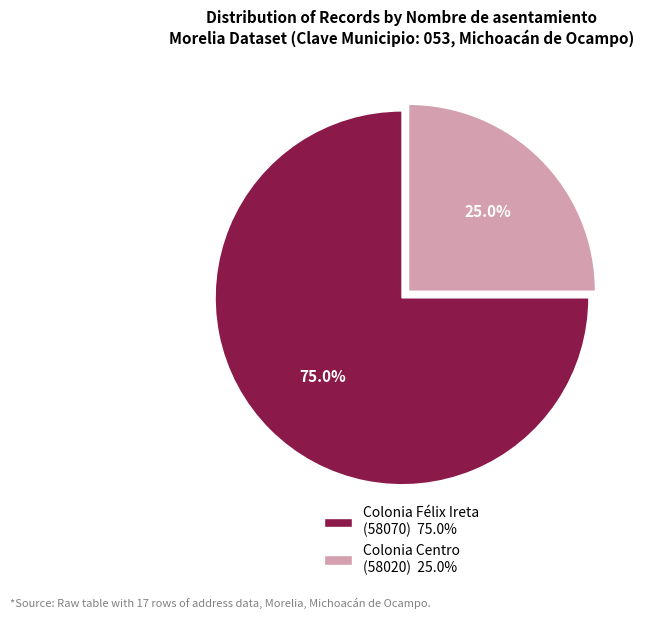

How many segments does this pie chart have?

2